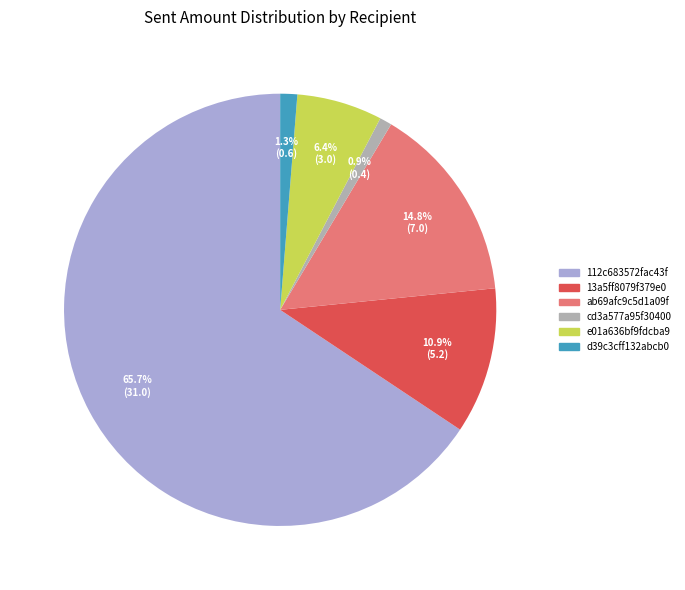

Is there a majority slice in this chart?

Yes